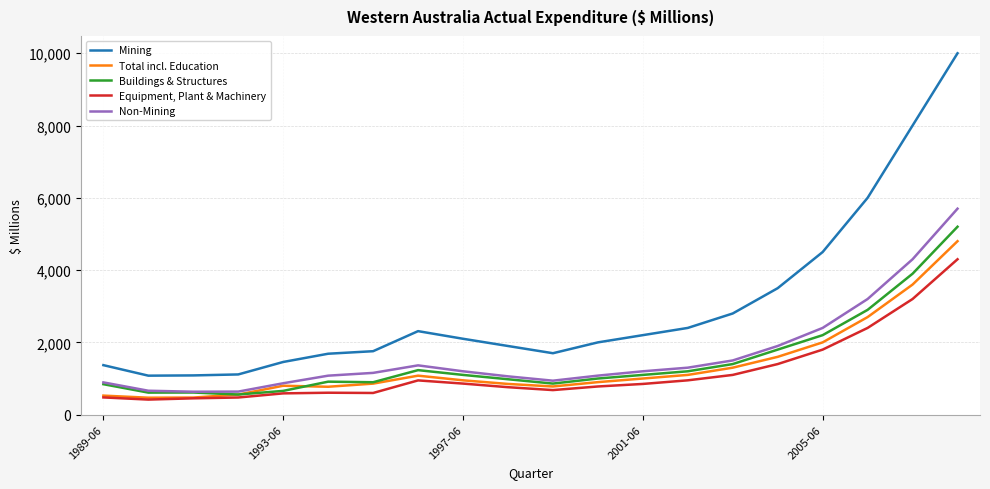

Which series has the largest total across all categories?

Mining